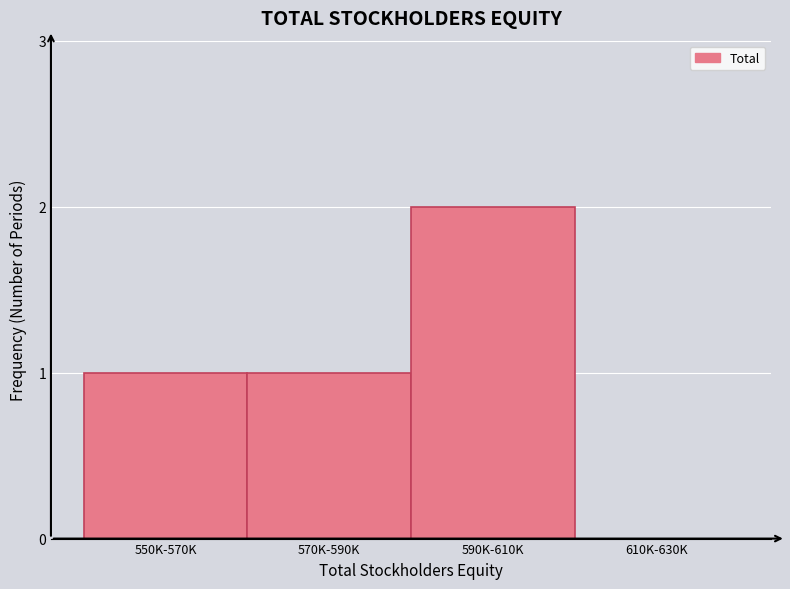

Reading left to right, what are all the values shown in this chart?

550K-570K=1	570K-590K=1	590K-610K=2	610K-630K=0